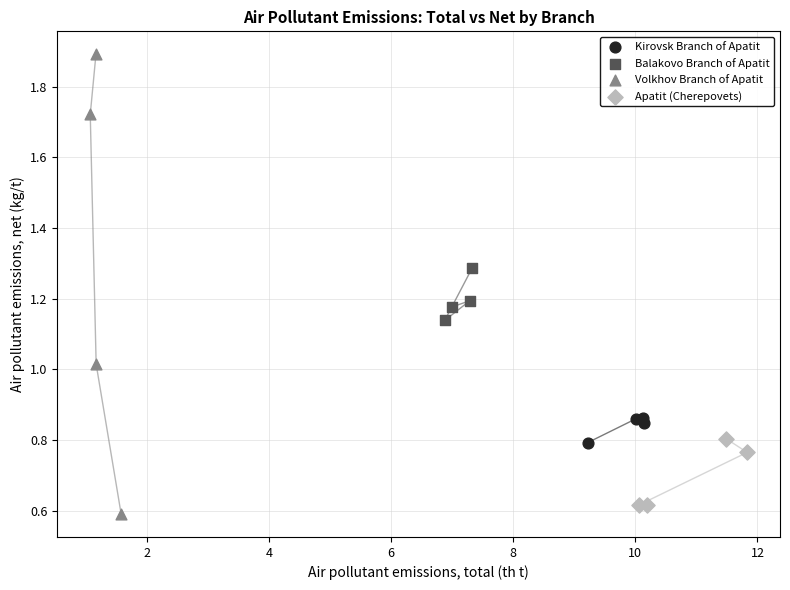

Which series reaches the maximum Y coordinate?

Volkhov Branch of Apatit